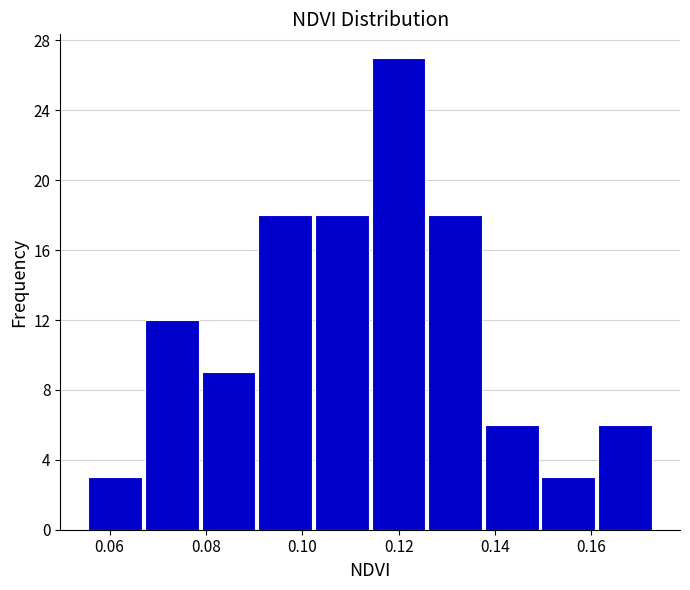

What is the height of the bar covering 0.150 to 0.162 on the x-axis? Neither the bar edges nor the heights are printed on the chart, so give them approximately, as read against the axes.

3